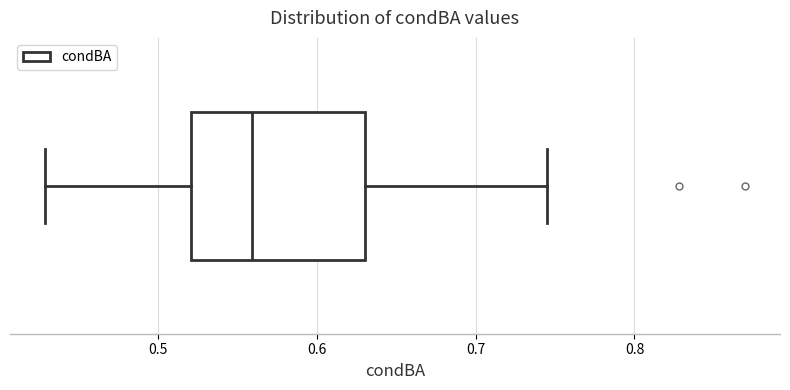

Read this box plot against the x-axis: the position of the median line, the range covered by the box, and the ends of both whiskers. The values are not printed on the chart, so give them approximately, as read against the axis.

median 0.56, box 0.52 to 0.63, whiskers 0.43 to 0.75